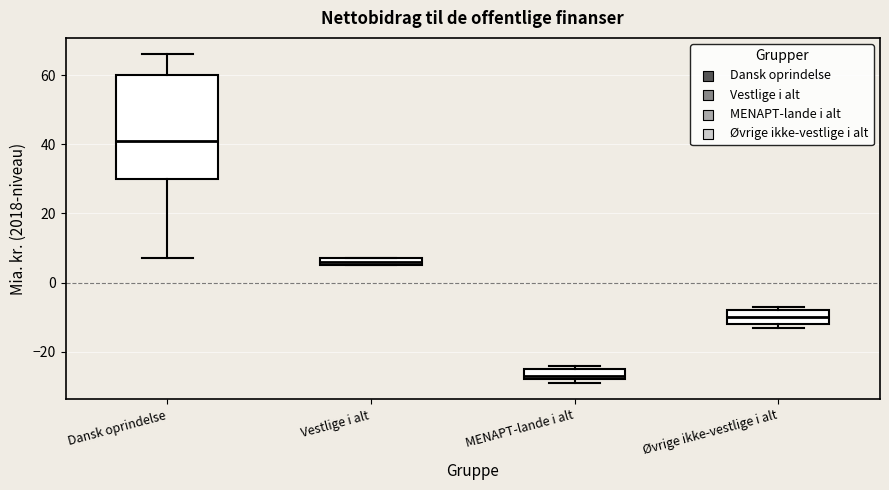

Which box is the tallest, from its lower edge to its upper edge?

Dansk oprindelse